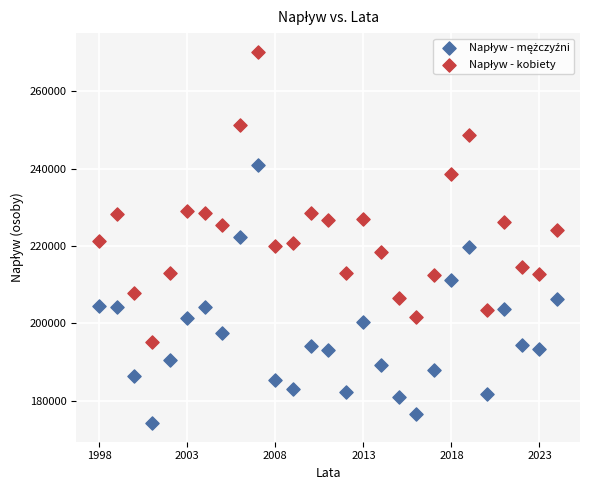

What is the X range (max minus min) for the scatter plot?

26